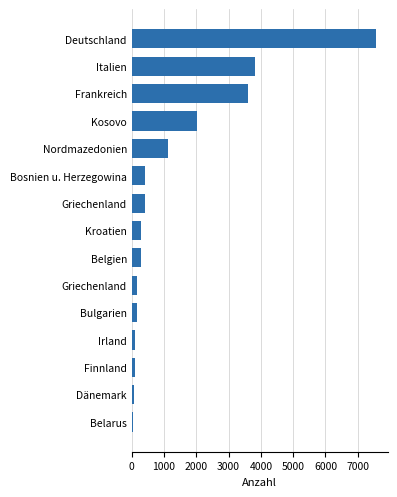

Are the bars horizontal?

Yes